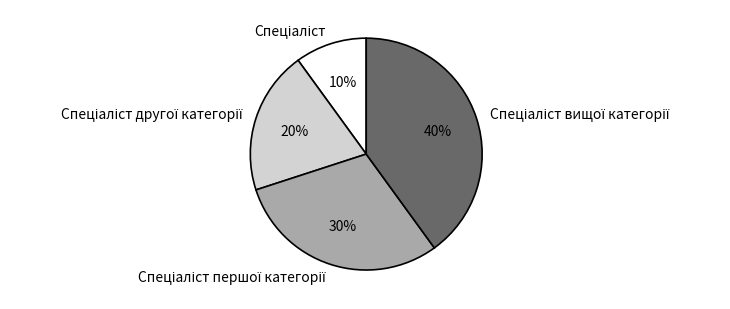

To the nearest percent, what is the average slice percentage?

25%